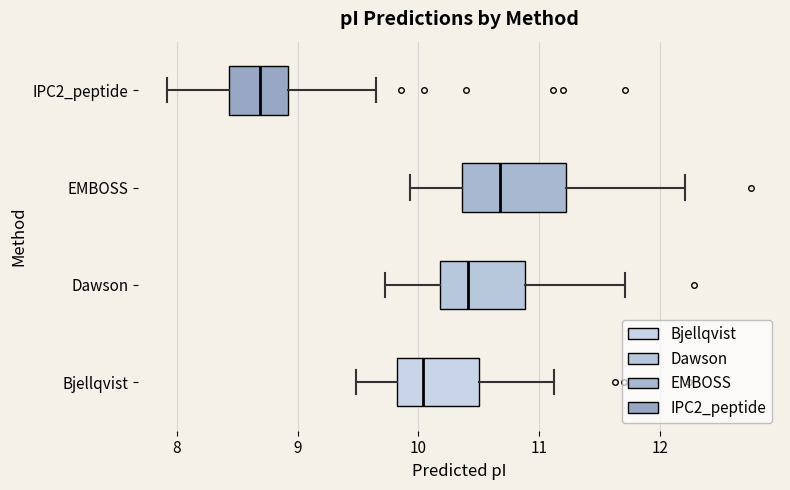

Which box's median line is the furthest to the left?

IPC2_peptide